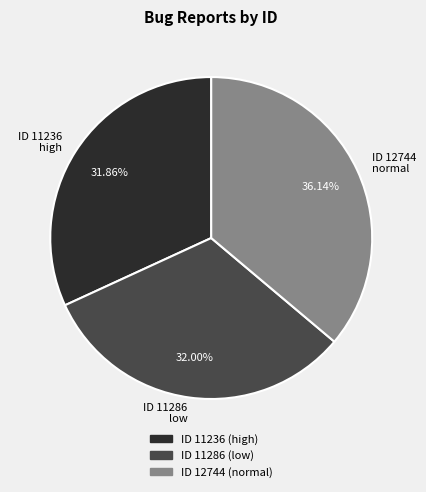

Do ID 11286 low and ID 11236 high together represent more than half of the pie?

Yes